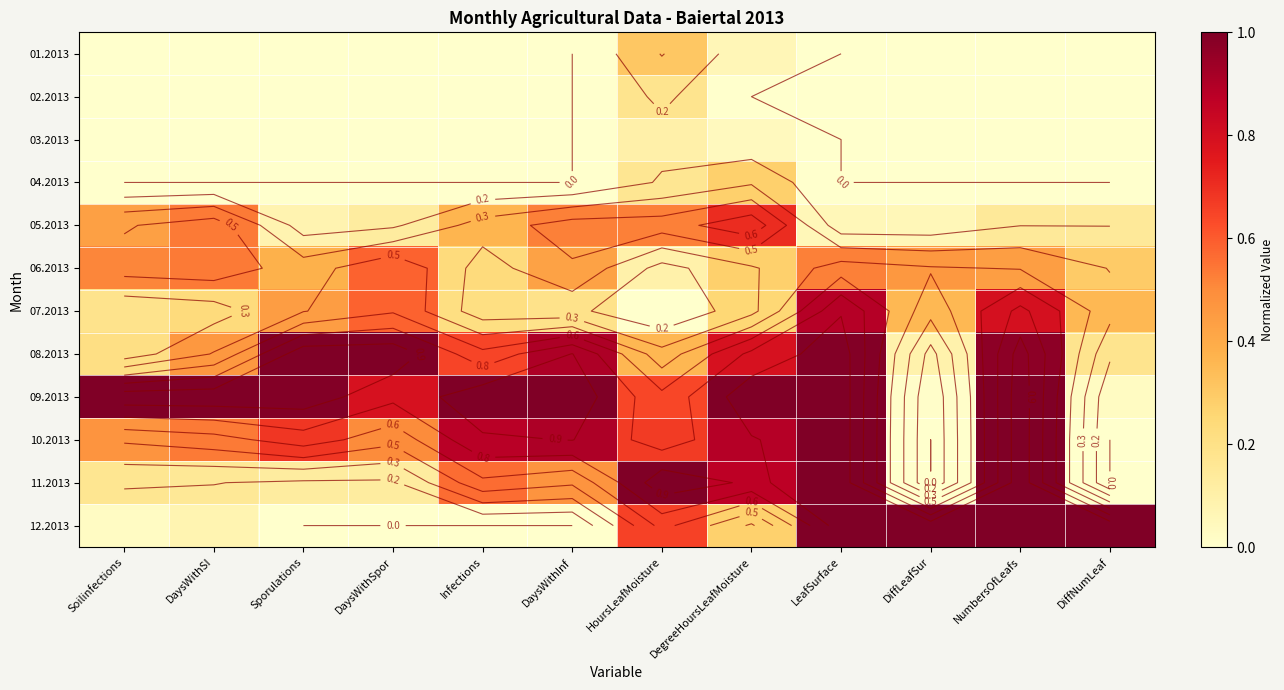

How many series are shown in this chart?

12